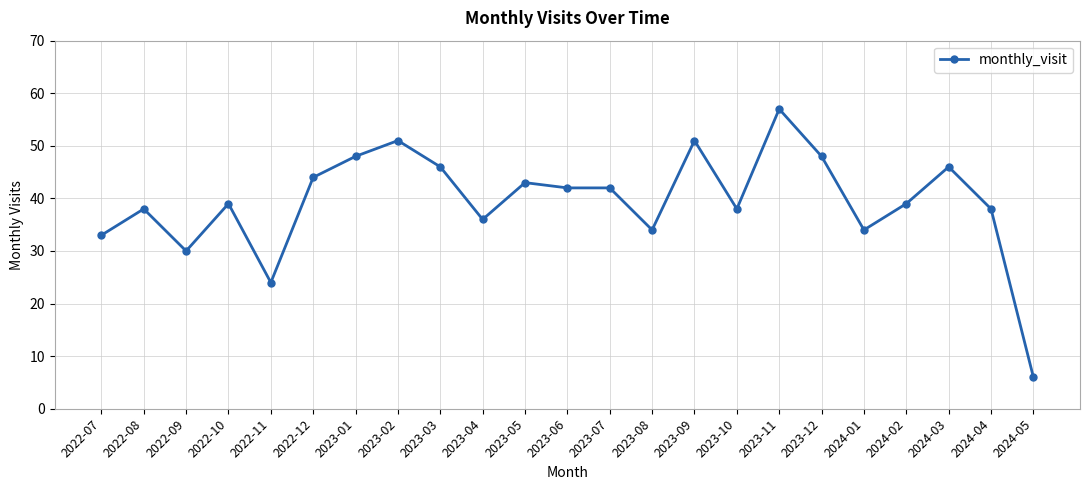

The chart shows a value of 6 at 2022-11. True or false?

False